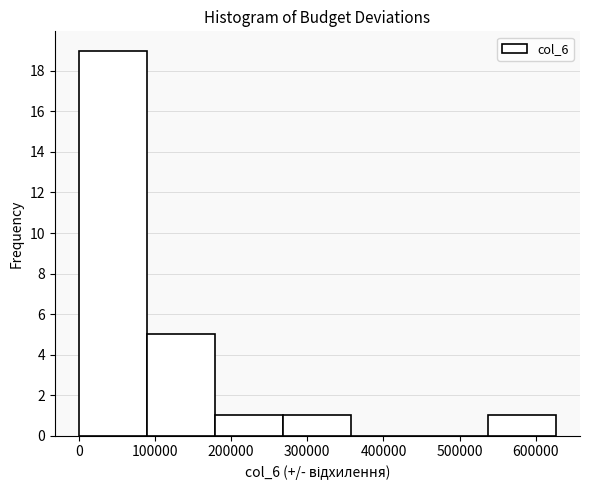

Reading left to right, transcribe this chart: for each bar, give the range it covers on the x-axis and its height. Neither the bar edges nor the heights are printed on the chart, so give them approximately, as read against the axes.

0 to 90000: 19
90000 to 180000: 5
180000 to 270000: 1
270000 to 360000: 1
360000 to 450000: 0
450000 to 540000: 0
540000 to 630000: 1